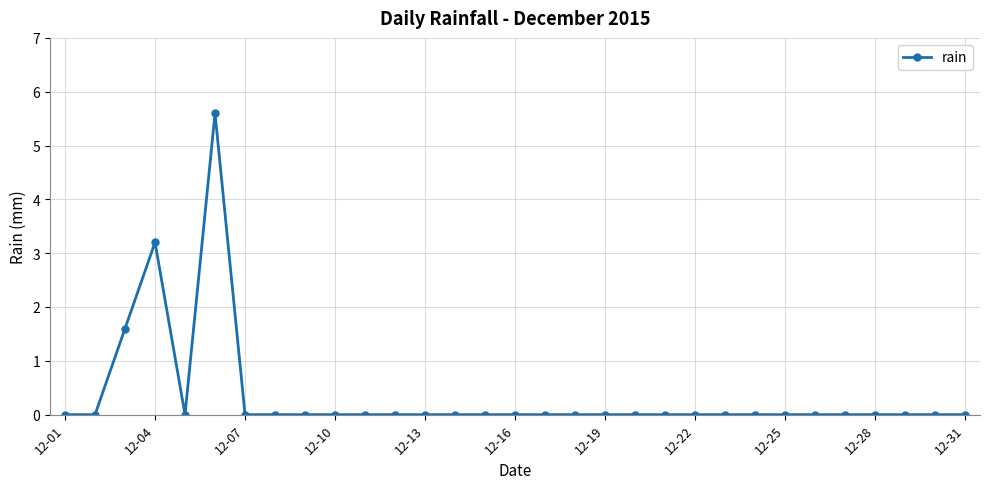

True or false: the data has more than 0 interior local peaks.

True